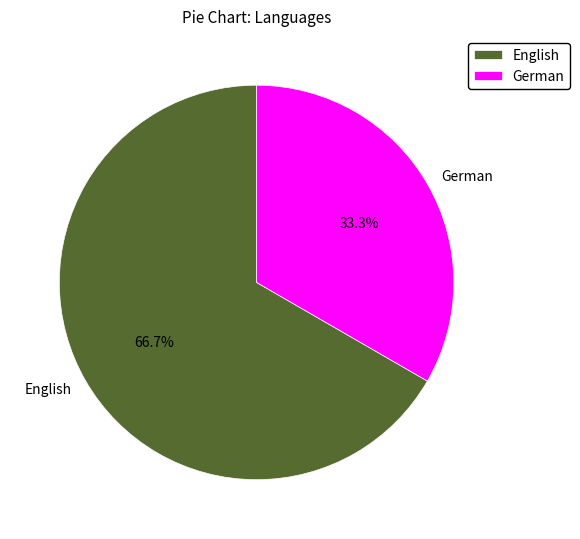

Which slice is the largest?

English